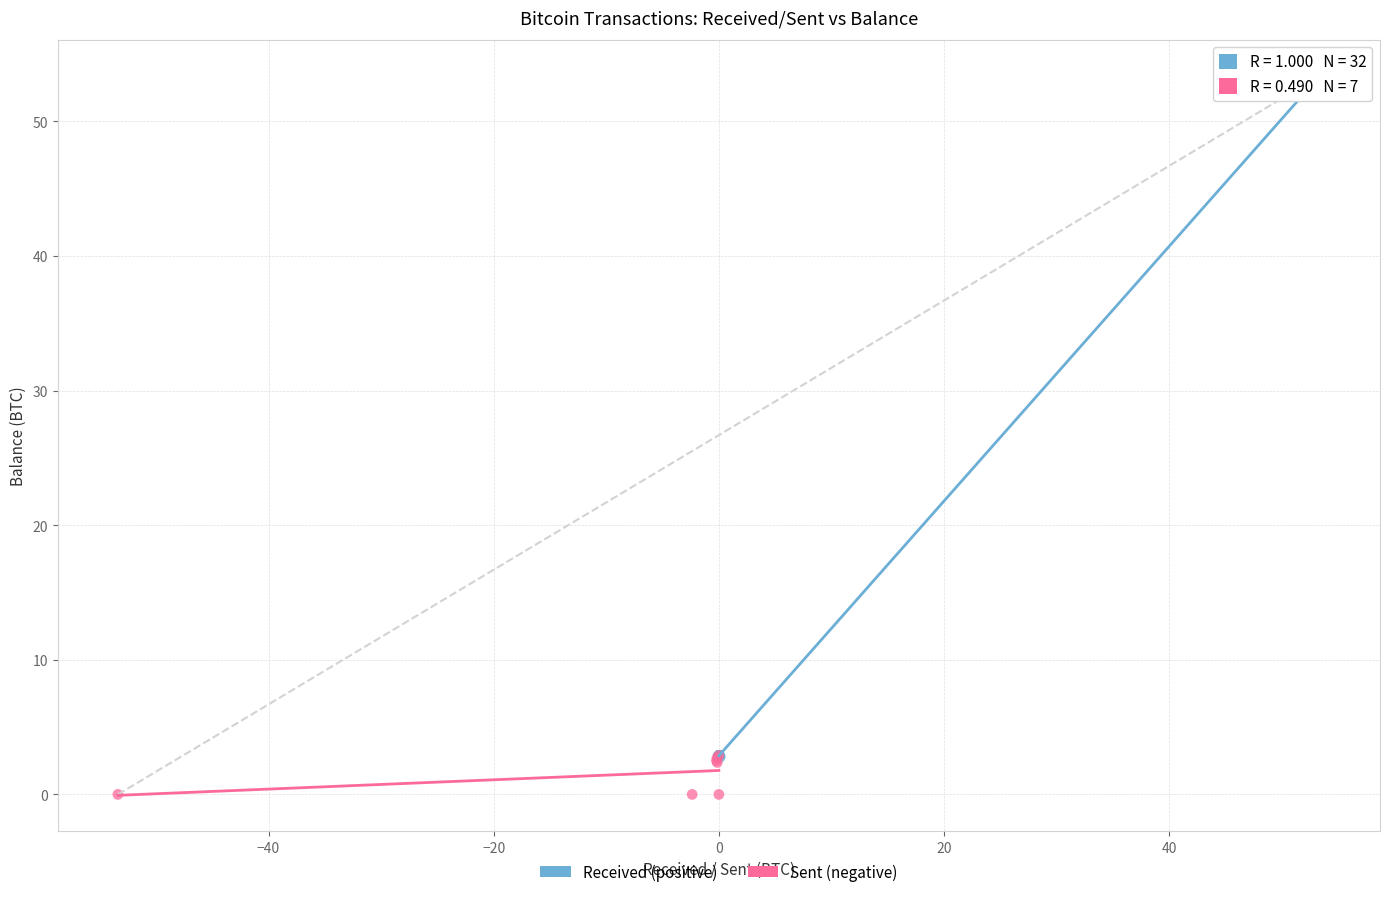

Which series reaches the maximum Y coordinate?

Received (positive)